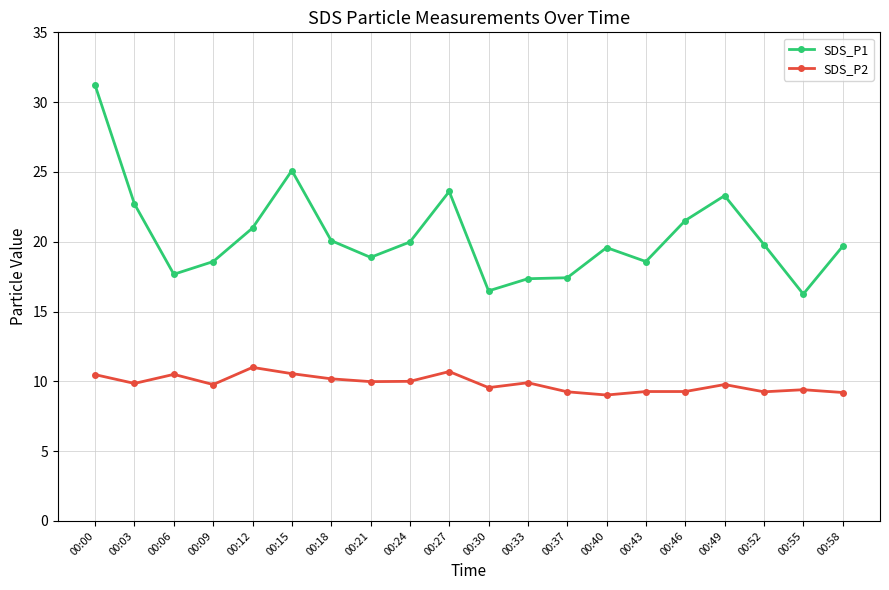

How many lines are shown in the chart?

2